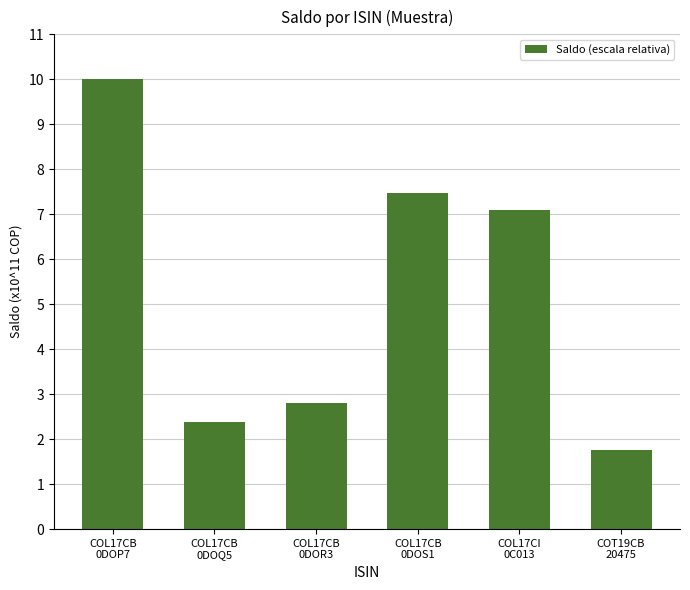

Reading left to right, list all the values displayed in this chart.

10.0	2.4	2.8	7.5	7.1	1.8